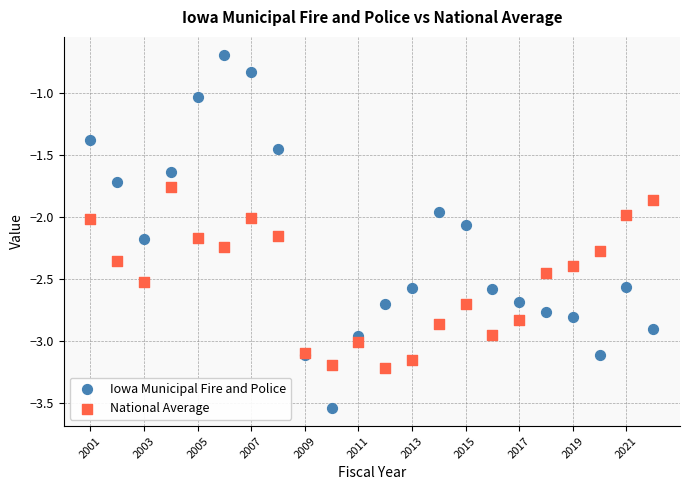

Which series contains the highest Y value?

Iowa Municipal Fire and Police